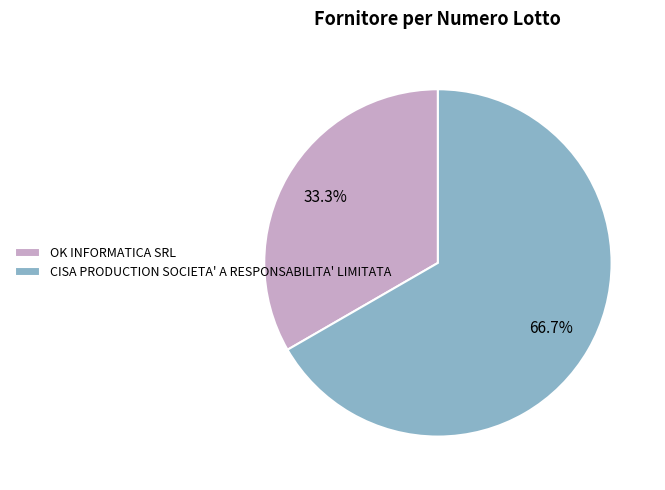

How many slices are in this pie chart?

2